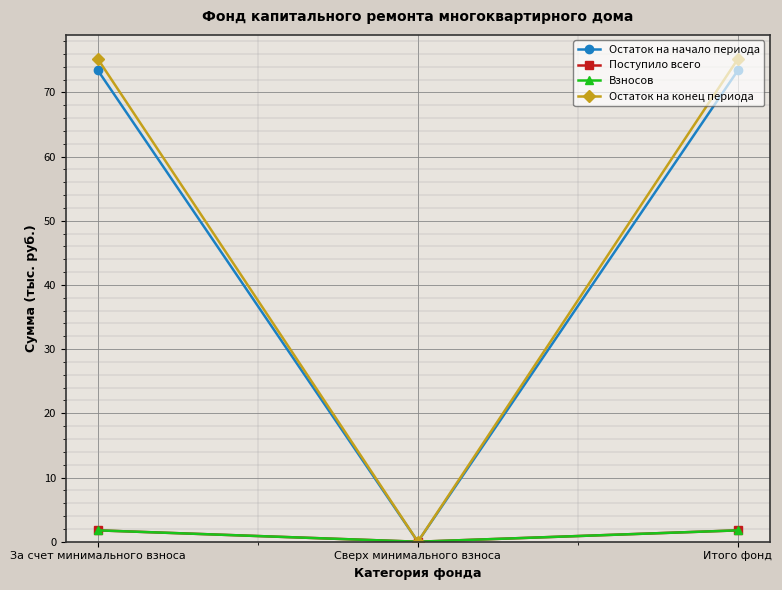

Is it true that Взносов equals 0.0 at Сверх минимального взноса?

True